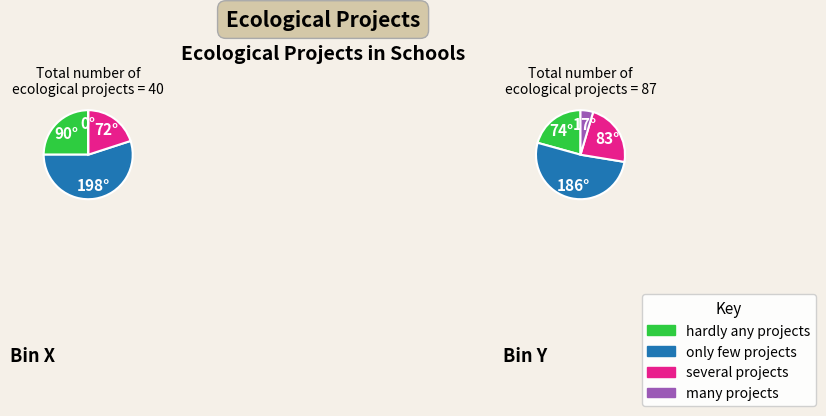

How many slices are in this pie chart?

4